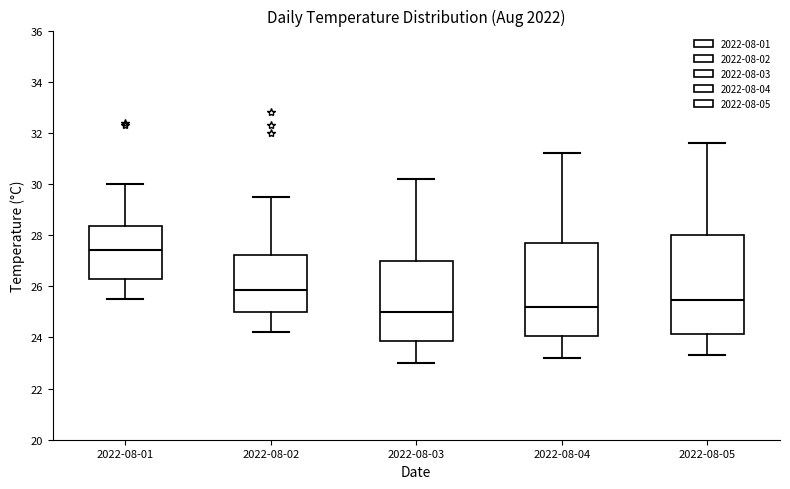

Reading left to right, transcribe this box plot: for each box, give where its median line is, the range the box spans, and where its two whiskers end, as read against the y-axis. The values are not printed on the chart, so give them approximately, as read against the axis.

2022-08-01: median 27.4, box 26.2 to 28.4, whiskers 25.6 to 30.0
2022-08-02: median 25.8, box 25.0 to 27.2, whiskers 24.2 to 29.6
2022-08-03: median 25.0, box 23.8 to 27.0, whiskers 23.0 to 30.2
2022-08-04: median 25.2, box 24.0 to 27.8, whiskers 23.2 to 31.2
2022-08-05: median 25.4, box 24.2 to 28.0, whiskers 23.4 to 31.6